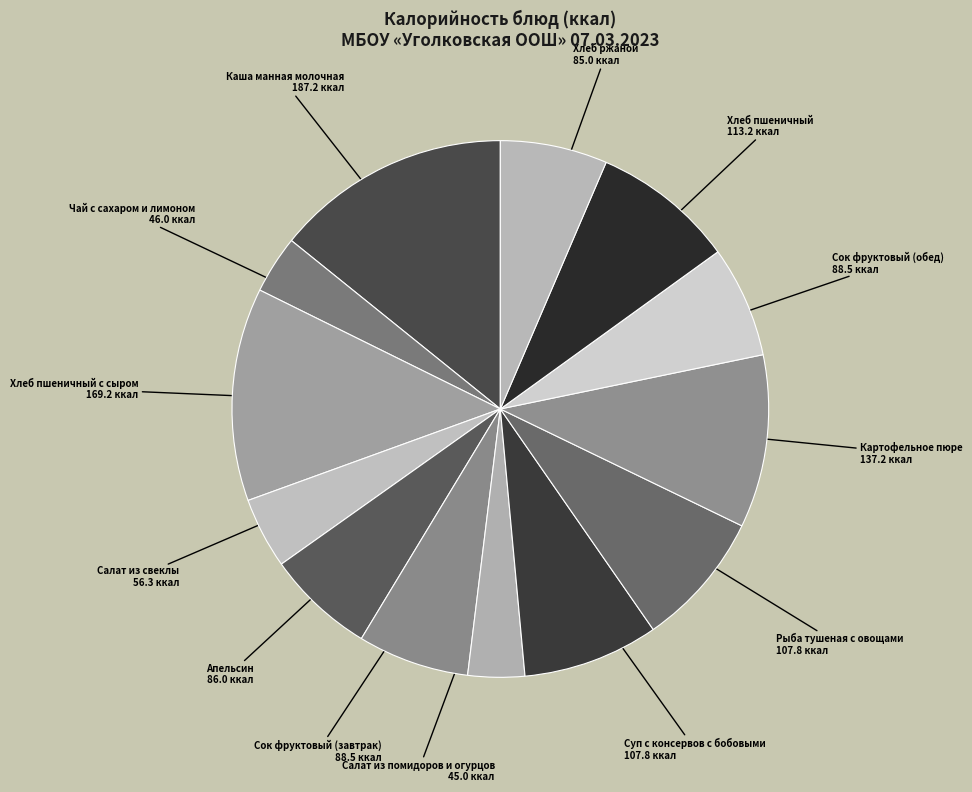

How many slices are in this pie chart?

13